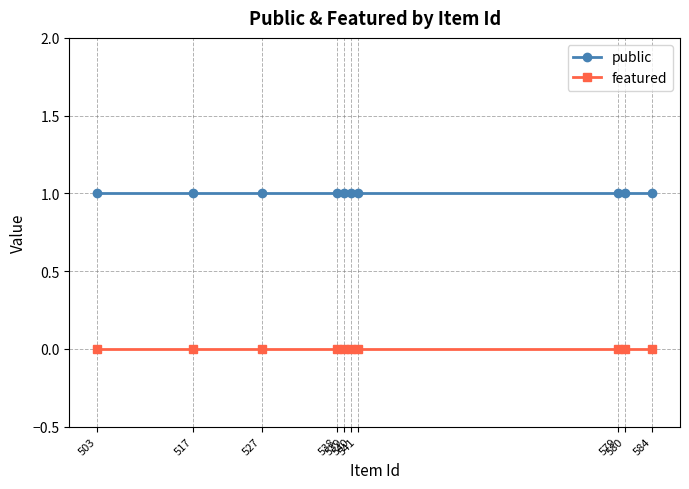

What is the difference between the highest and lowest values at 503?

1